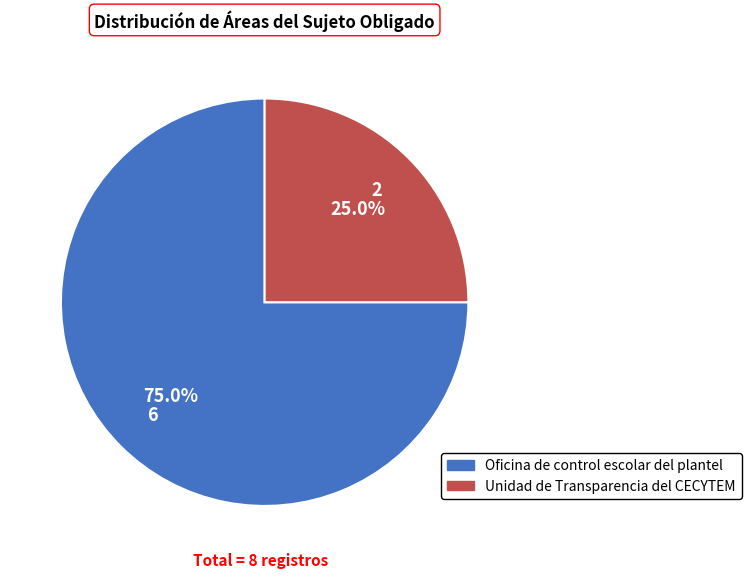

What percentage is the Unidad de Transparencia del CECYTEM slice, to the nearest percent?

25%